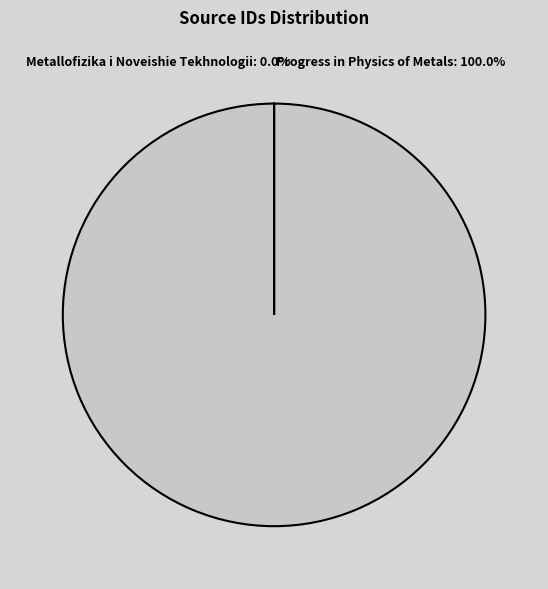

Rank the categories by value from lowest to highest.

Metallofizika i Noveishie Tekhnologii, Progress in Physics of Metals